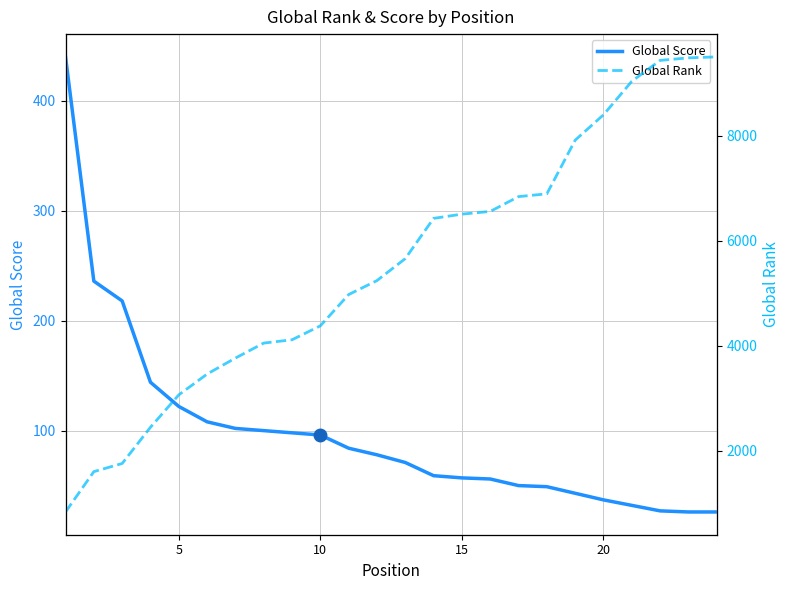

Which series has the largest total across all categories?

Global Rank